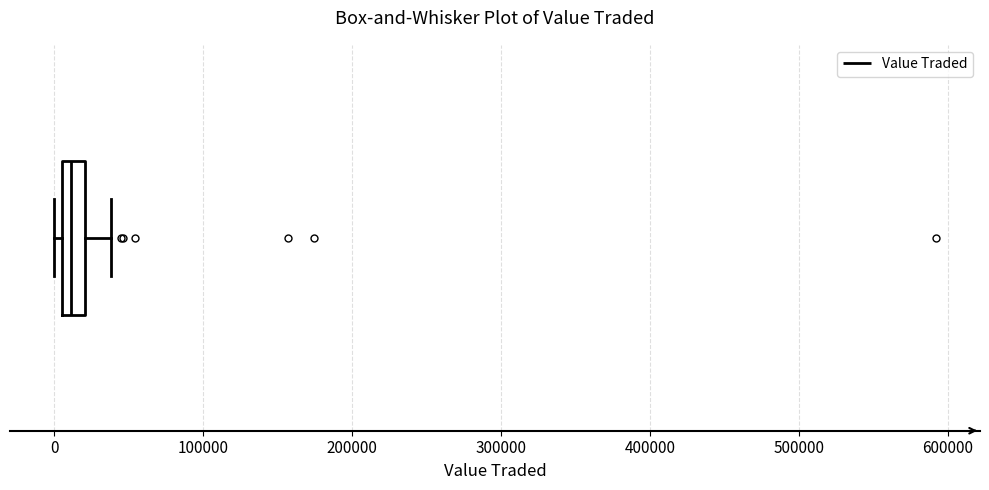

Read this box plot against the x-axis: the position of the median line, the range covered by the box, and the ends of both whiskers. The values are not printed on the chart, so give them approximately, as read against the axis.

median 10000 (inside the box), box 10000 to 20000, whiskers 0 to 40000